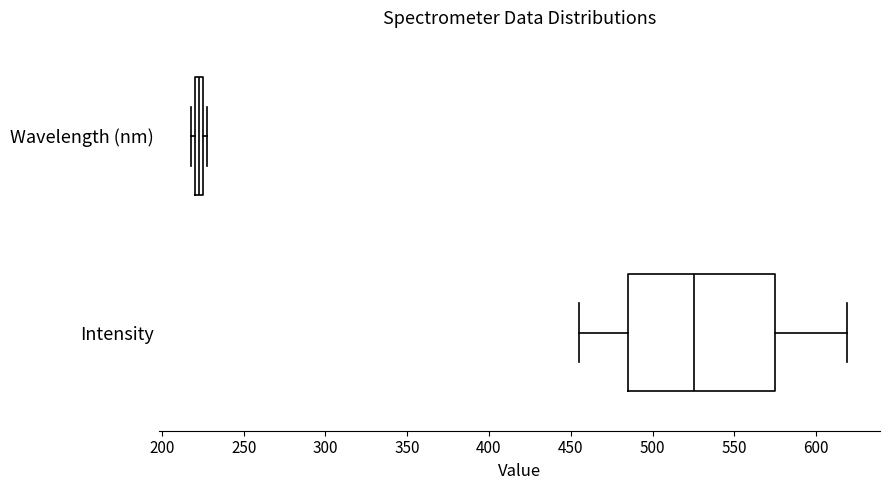

Where does the right whisker of the box for Intensity end on the x-axis? The values are not printed on the chart, so give them approximately, as read against the axis.

620